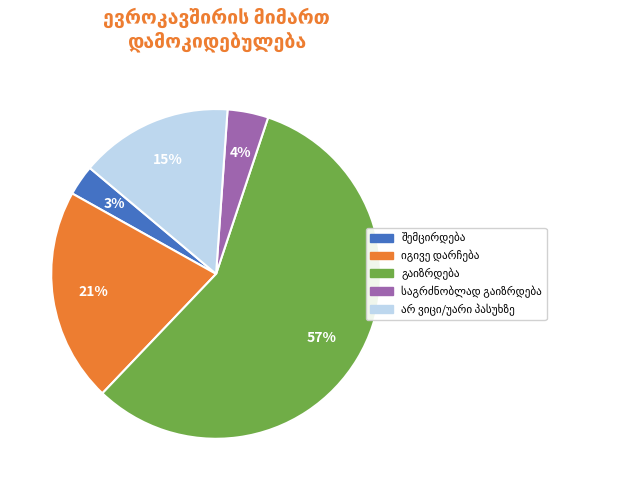

Is there a majority slice in this chart?

Yes